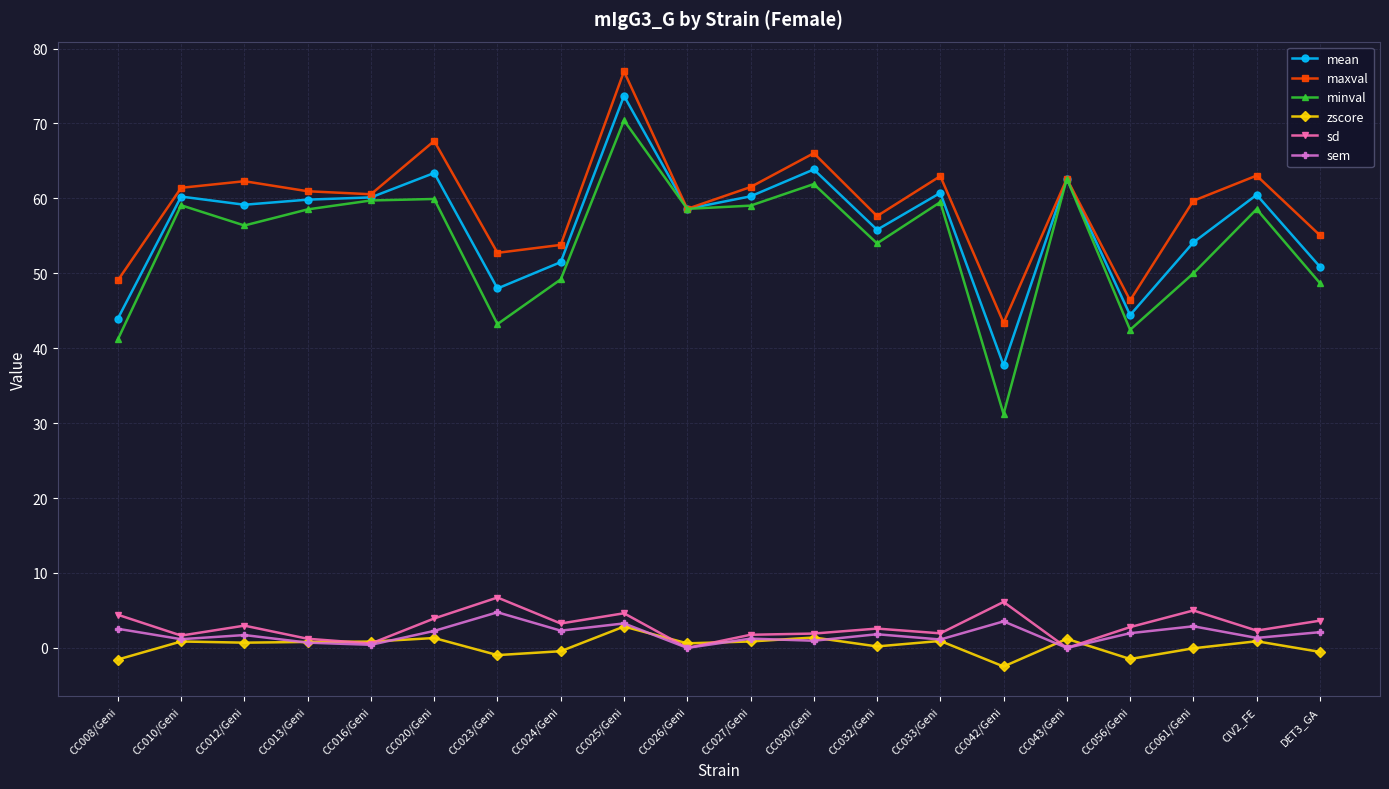

How many categories are shown in the chart?

20